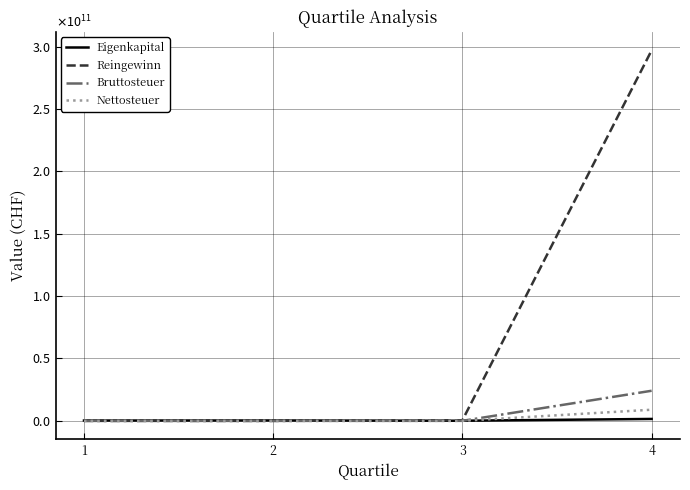

True or false: Nettosteuer and Eigenkapital cross at least once.

True